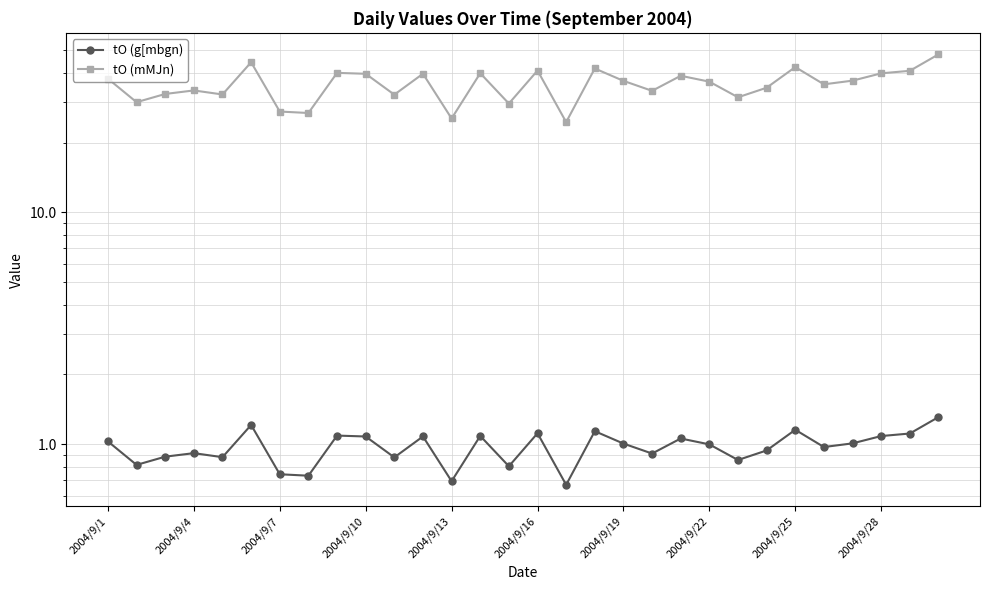

Is the value of tO (mMJn) at 19 greater than the value of tO (g[mbgn) at 12?

Yes